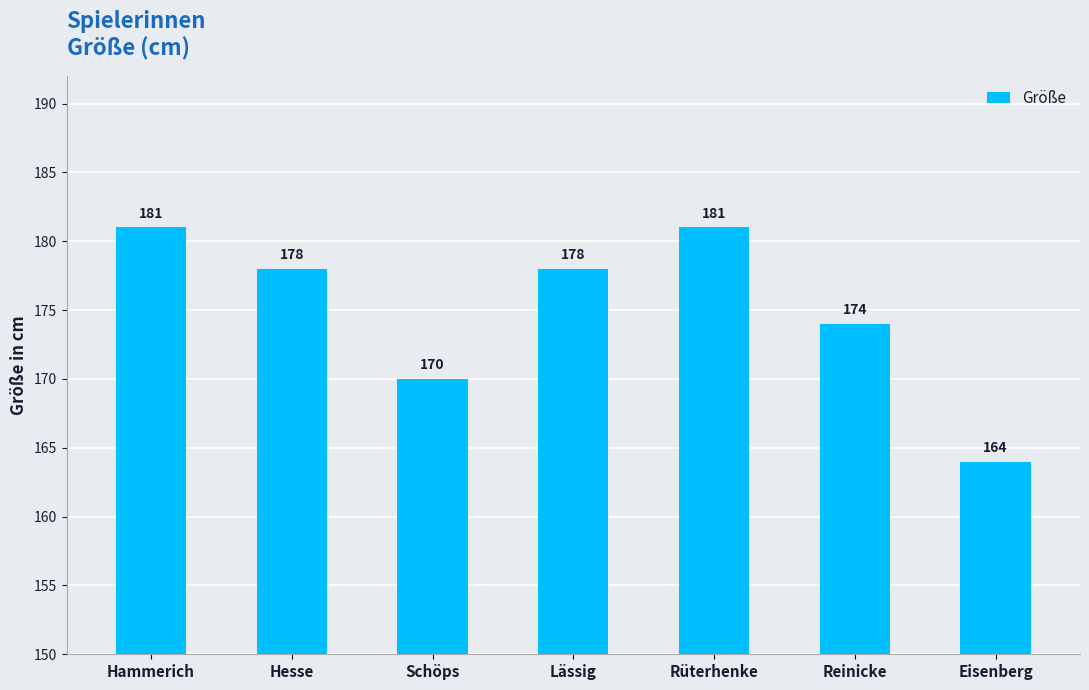

What is the ratio of the value at Rüterhenke to the value at Eisenberg?

1.1